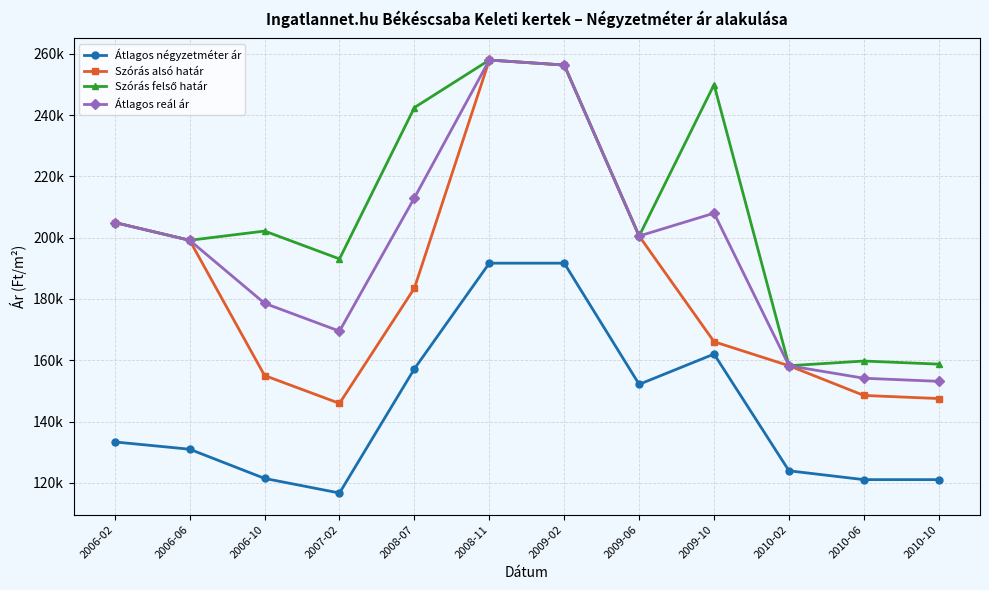

True or false: Átlagos négyzetméter ár and Szórás felső határ cross at least once.

False